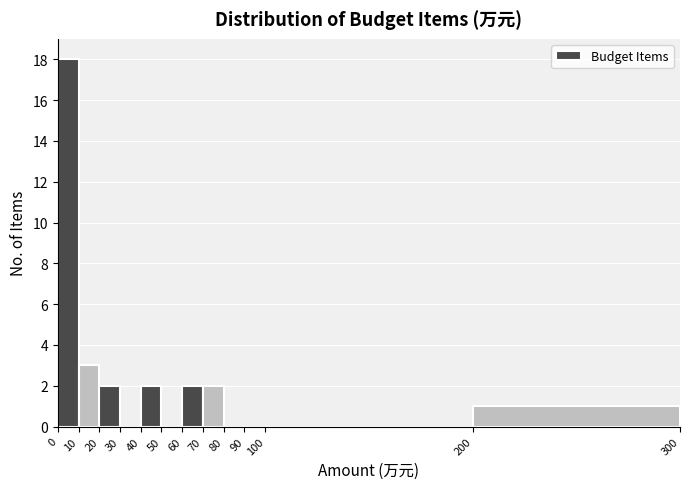

What is the height of the bar covering 40 to 50 on the x-axis? The values are not printed on the chart, so give them approximately, as read against the axis.

2